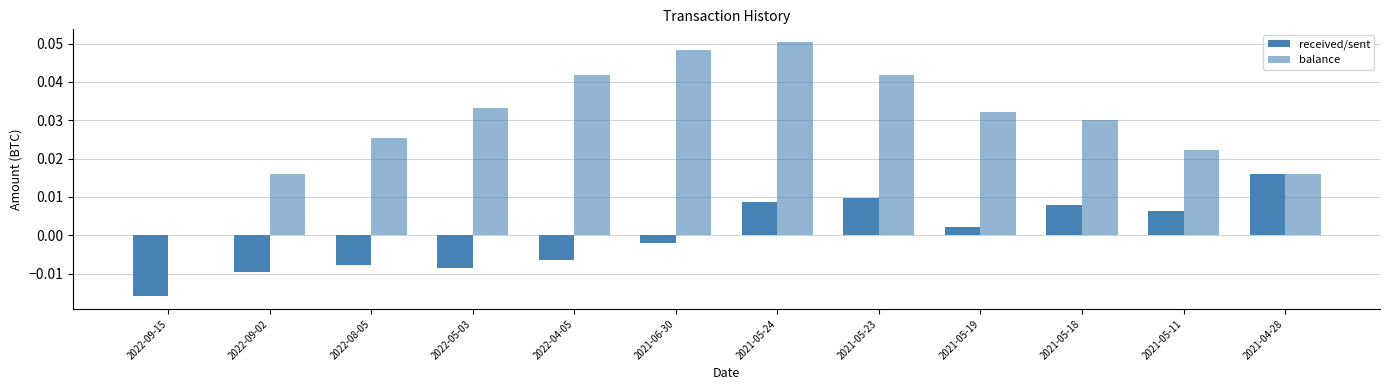

How many groups of bars are there?

12